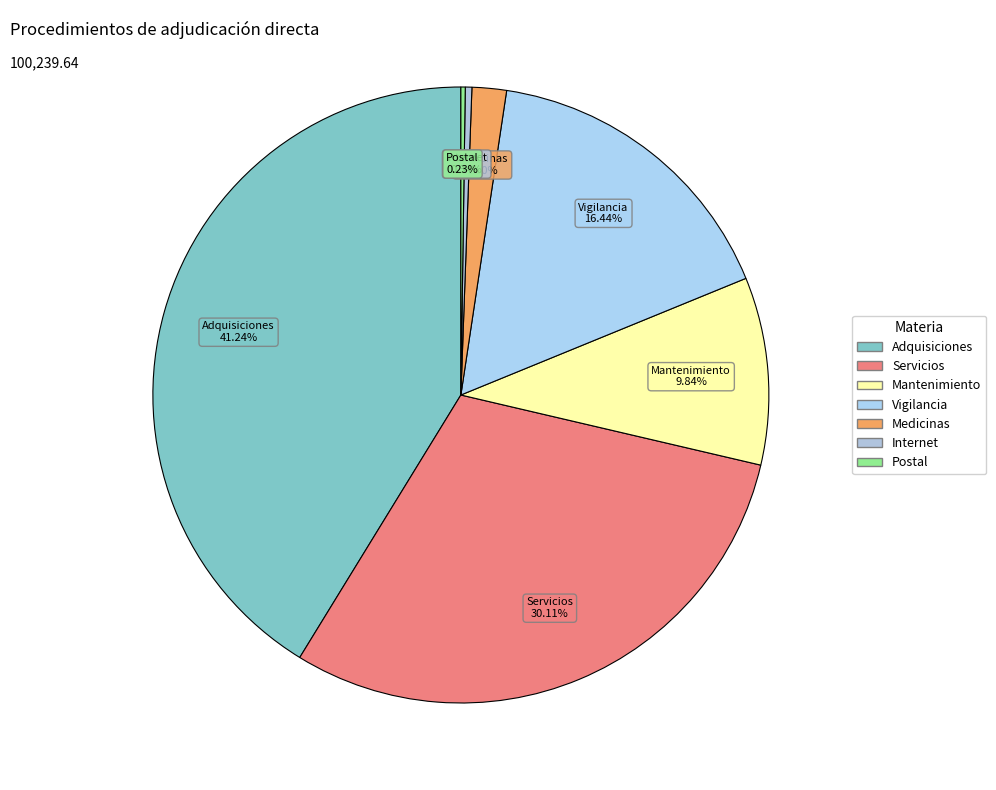

Does Vigilancia represent more than half of the total?

No